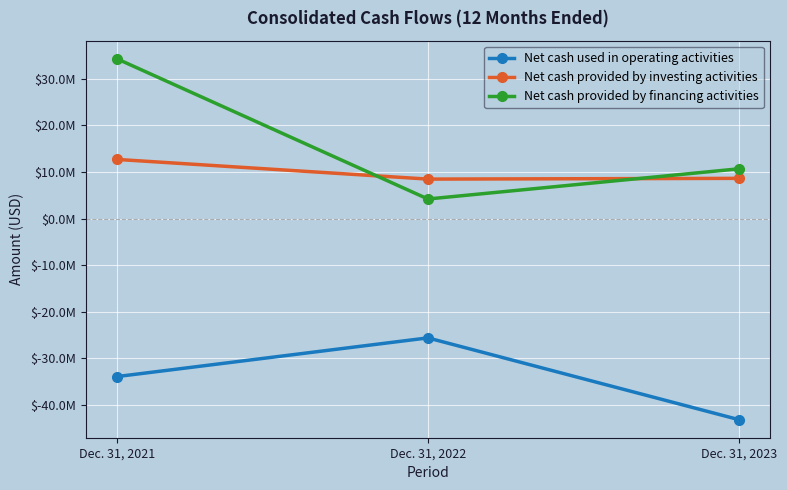

What is the total value across all series at Dec. 31, 2023?

-23871000